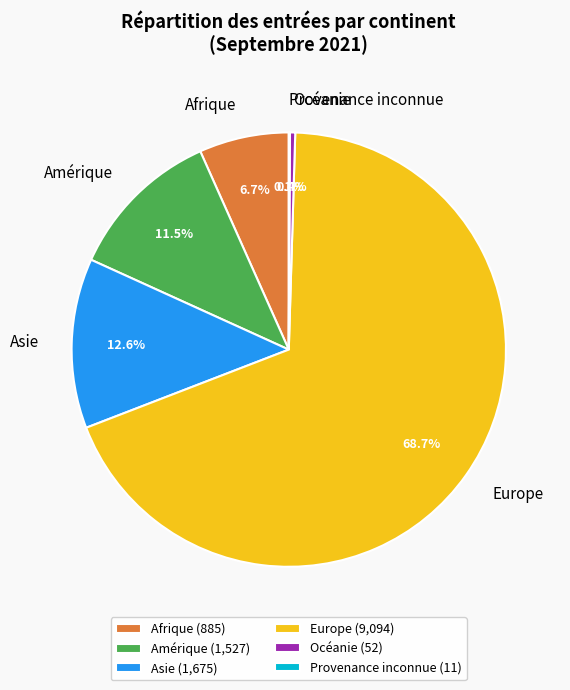

The Afrique slice represents 7% of the pie. True or false?

True